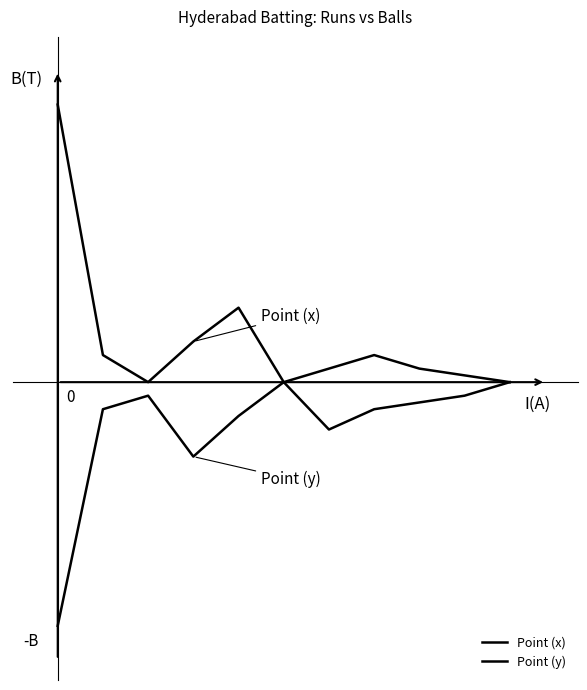

Does the chart have visible grid lines?

No